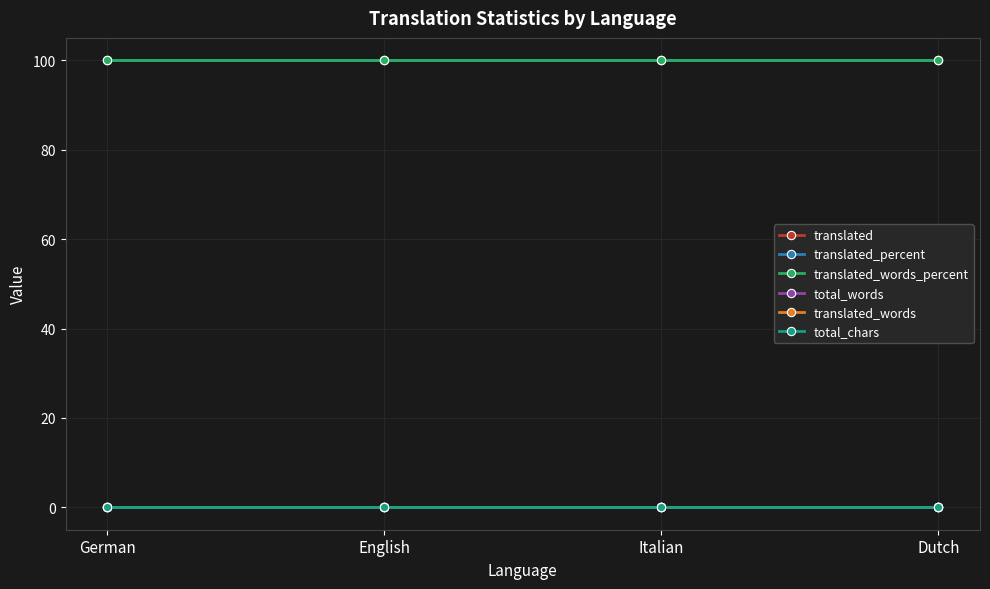

Does the chart have visible grid lines?

Yes